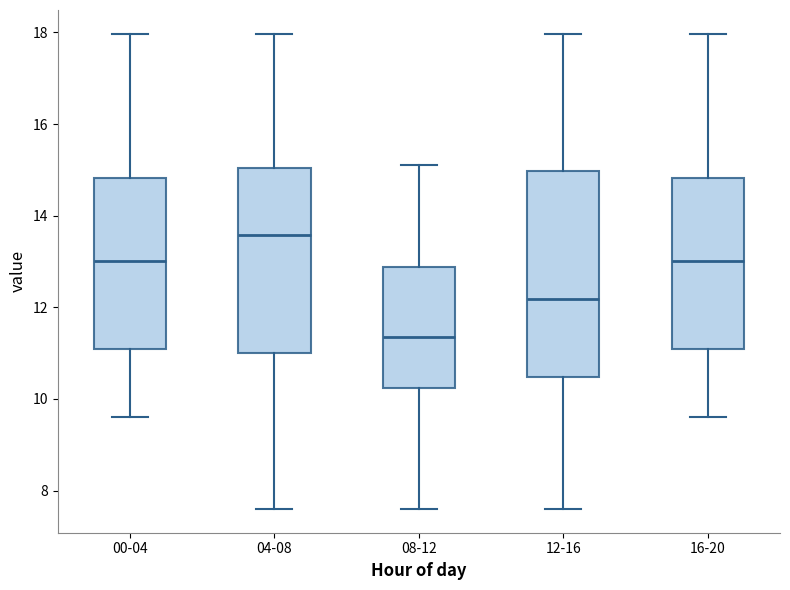

Reading left to right, read every box against the y-axis: the position of its median line, the range the box covers, and the ends of its whiskers. The values are not printed on the chart, so give them approximately, as read against the axis.

00-04: median 13.0, box 11.0 to 14.8, whiskers 9.6 to 18.0
04-08: median 13.6, box 11.0 to 15.0, whiskers 7.6 to 18.0
08-12: median 11.4, box 10.2 to 12.8, whiskers 7.6 to 15.2
12-16: median 12.2, box 10.4 to 15.0, whiskers 7.6 to 18.0
16-20: median 13.0, box 11.0 to 14.8, whiskers 9.6 to 18.0